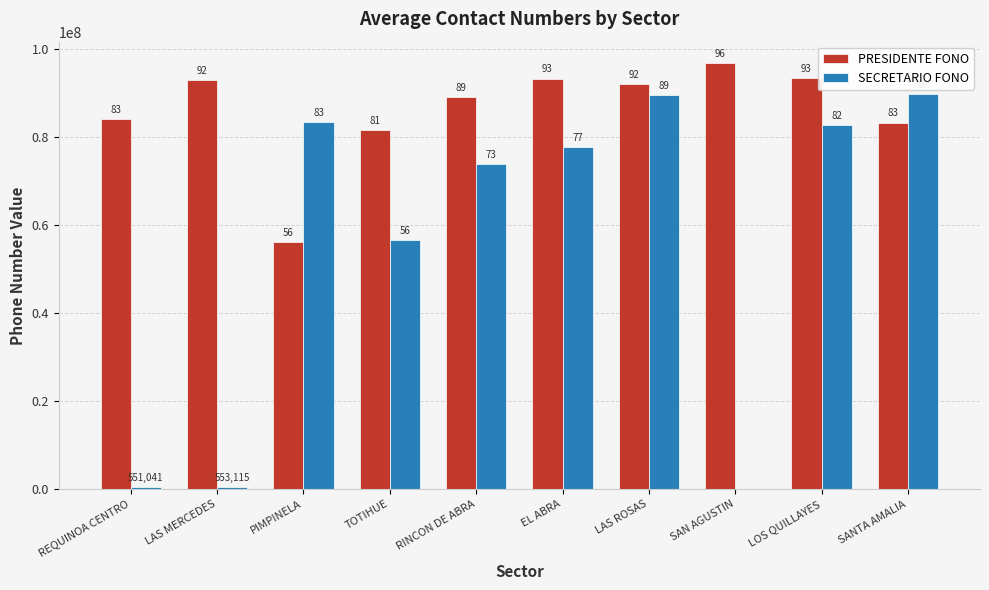

The SECRETARIO FONO series shows 146915 at REQUINOA CENTRO. True or false?

False